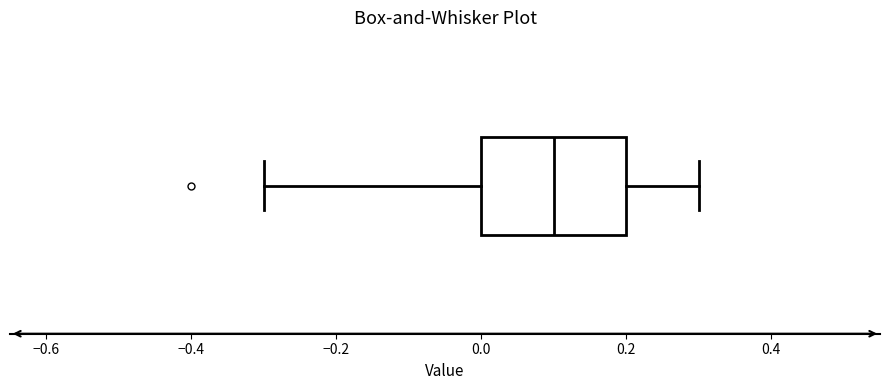

Read this box plot against the x-axis: the position of the median line, the range covered by the box, and the ends of both whiskers. The values are not printed on the chart, so give them approximately, as read against the axis.

median 0.1, box 0.0 to 0.2, whiskers -0.3 to 0.3